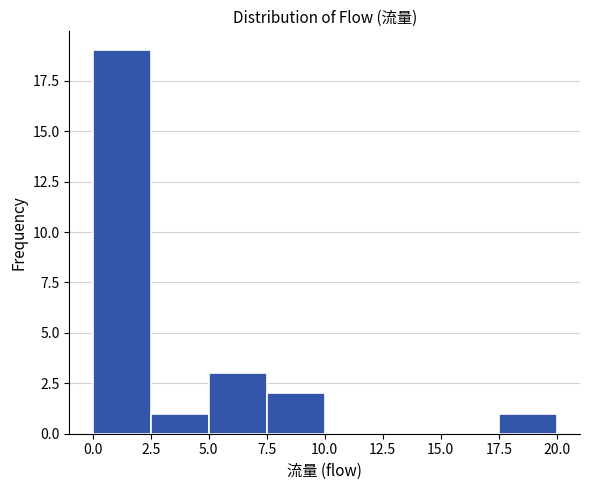

What is the height of the bar covering 7.5 to 10.0 on the x-axis? The values are not printed on the chart, so give them approximately, as read against the axis.

2